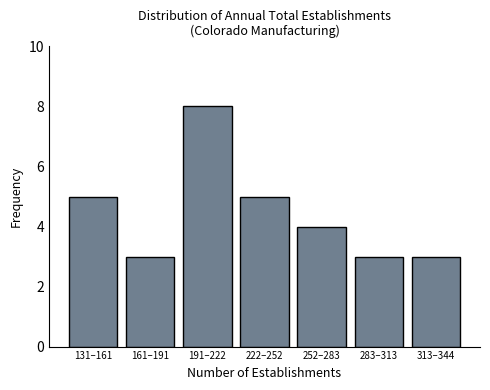

Reading left to right, transcribe all the data shown in this chart.

131–161=5	161–191=3	191–222=8	222–252=5	252–283=4	283–313=3	313–344=3